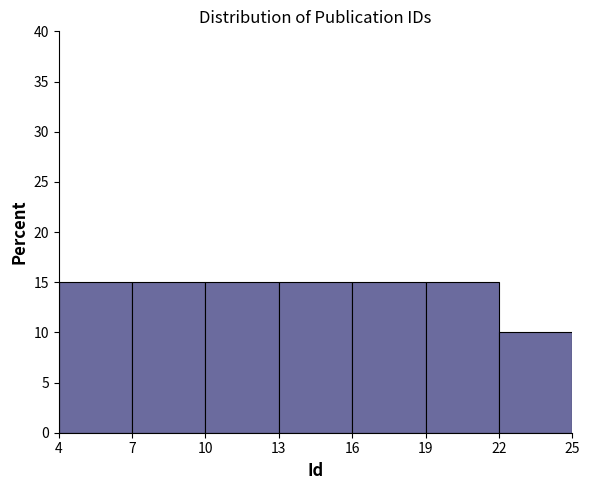

Reading left to right, transcribe this chart: for each bar, give the range it covers on the x-axis and its height. The values are not printed on the chart, so give them approximately, as read against the axis.

4 to 7: 15
7 to 10: 15
10 to 13: 15
13 to 16: 15
16 to 19: 15
19 to 22: 15
22 to 25: 10